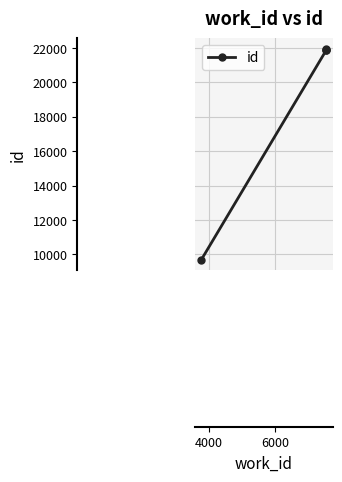

Count the number of values greater than 21871.

1